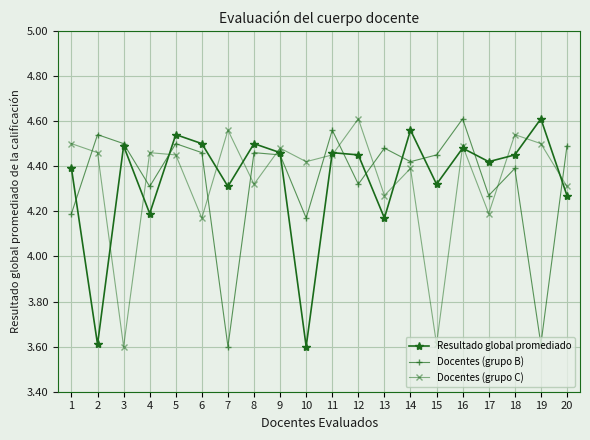

What is the spread (max minus min) of values at 1?

0.3